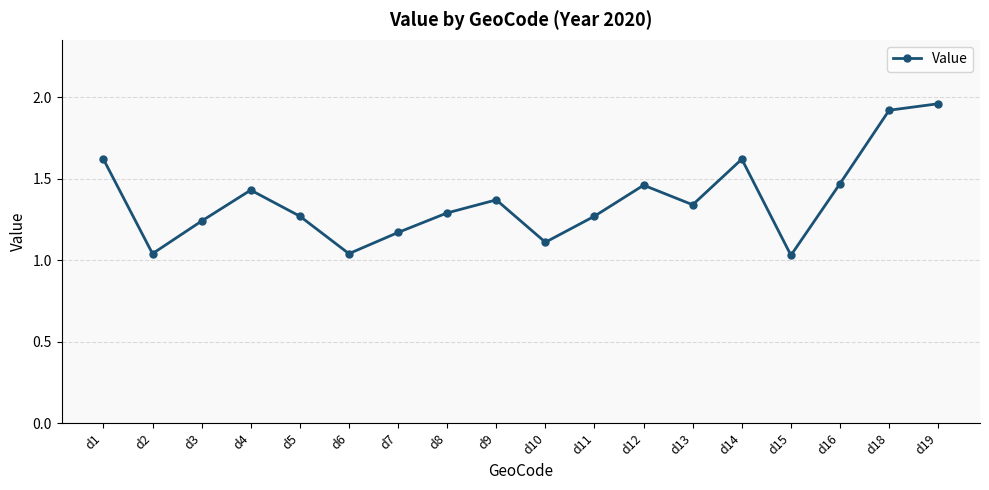

At which category does the data reach its first local valley?

d2